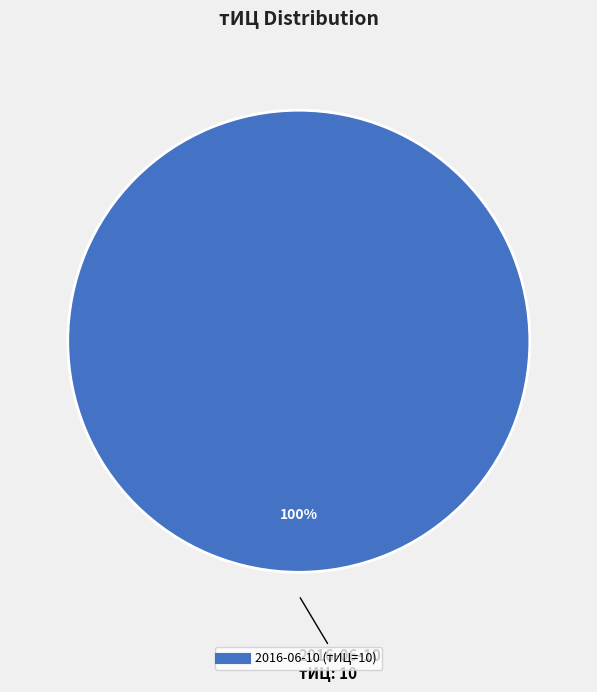

Is there any slice that represents more than half of the pie?

Yes